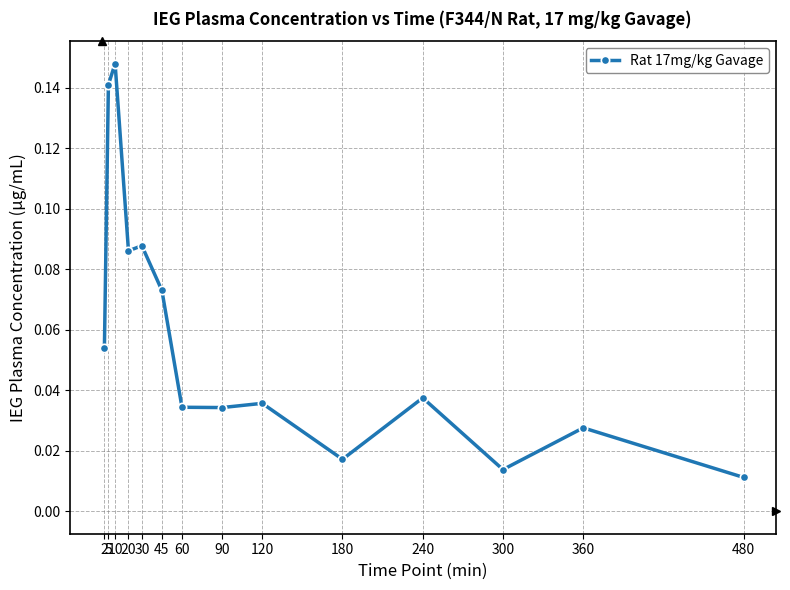

Which has a higher value, 480 or 30?

30